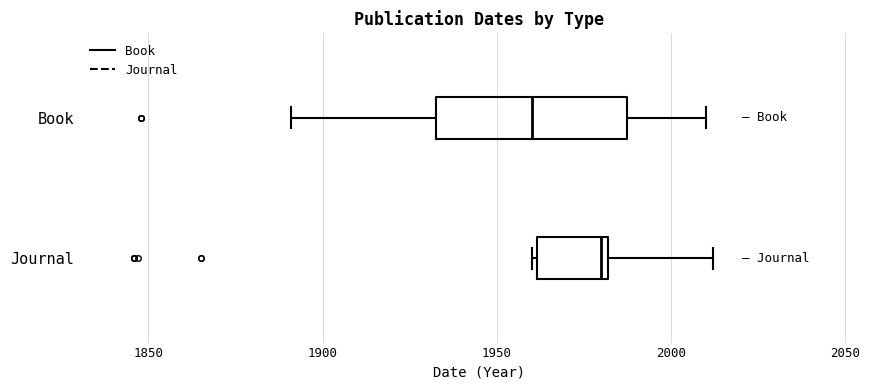

Where does the left whisker of the box for Book end on the x-axis? The values are not printed on the chart, so give them approximately, as read against the axis.

1890